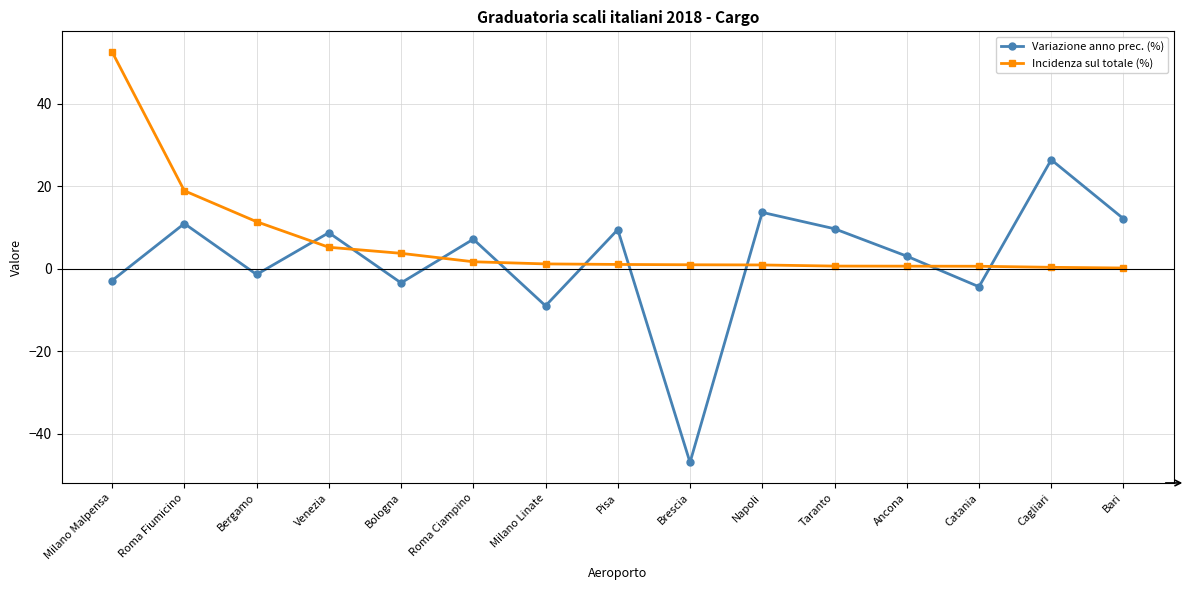

Is this an area chart (filled region under the line)?

No